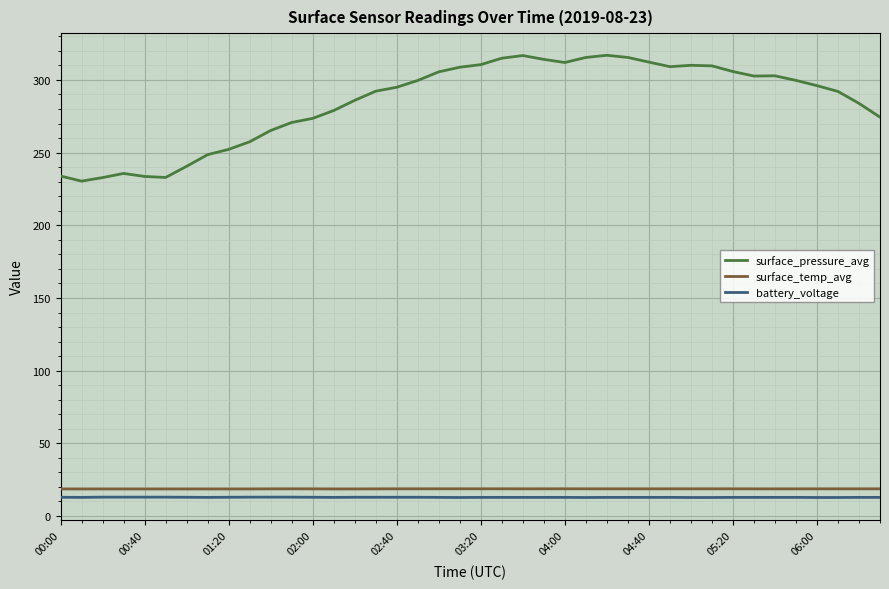

Which series has the widest spread of values?

surface_pressure_avg